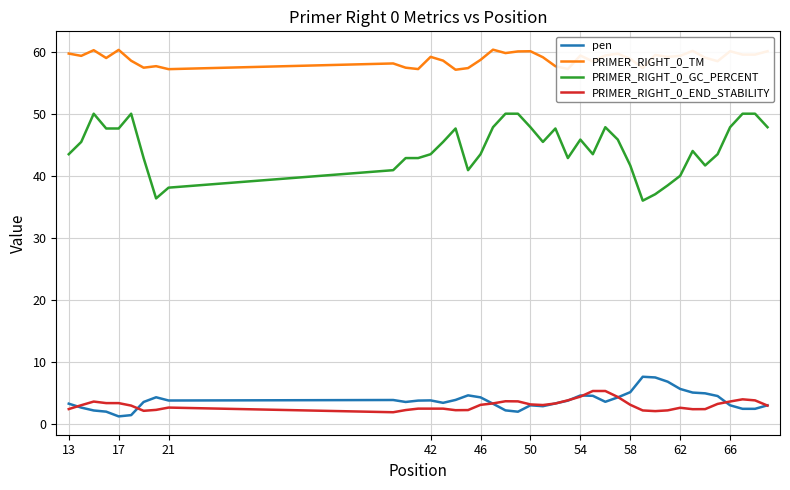

True or false: pen and PRIMER_RIGHT_0_GC_PERCENT intersect in this chart.

False